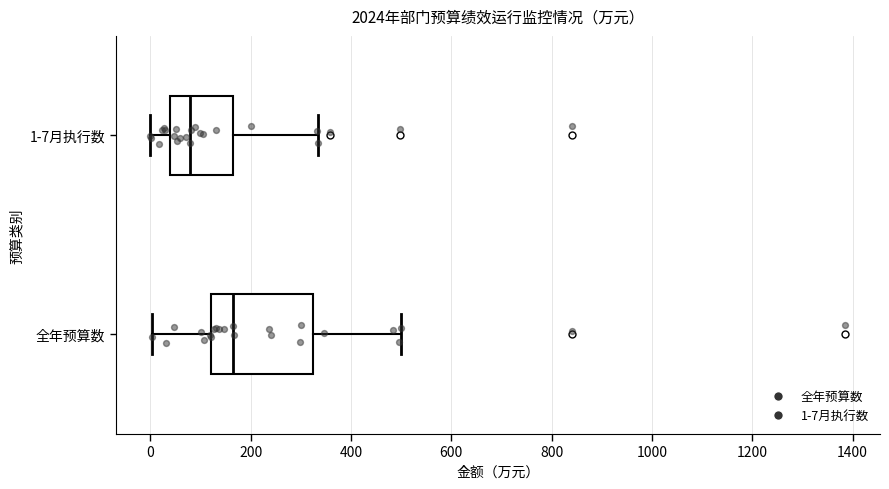

Where does the median line of the box for 1-7月执行数 sit on the x-axis? The values are not printed on the chart, so give them approximately, as read against the axis.

80